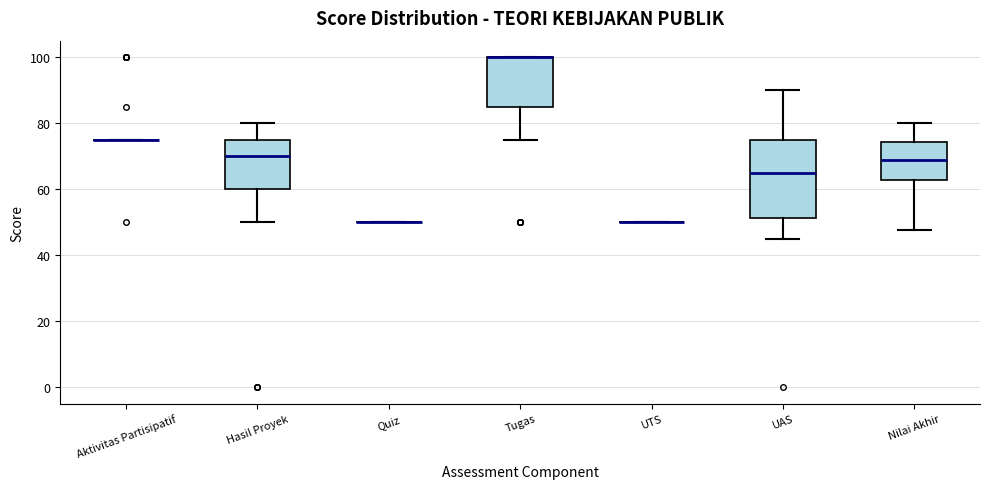

Reading left to right, read every box against the y-axis: the position of its median line, the range the box covers, and the ends of its whiskers. The values are not printed on the chart, so give them approximately, as read against the axis.

Aktivitas Partisipatif: box collapsed to a line at 76, whiskers 76 to 76
Hasil Proyek: median 70, box 60 to 76, whiskers 50 to 80
Quiz: box collapsed to a line at 50, whiskers 50 to 50
Tugas: median 100 (drawn on the box's upper edge), box 86 to 100, whiskers 76 to 100
UTS: box collapsed to a line at 50, whiskers 50 to 50
UAS: median 66, box 52 to 76, whiskers 46 to 90
Nilai Akhir: median 68, box 62 to 74, whiskers 48 to 80